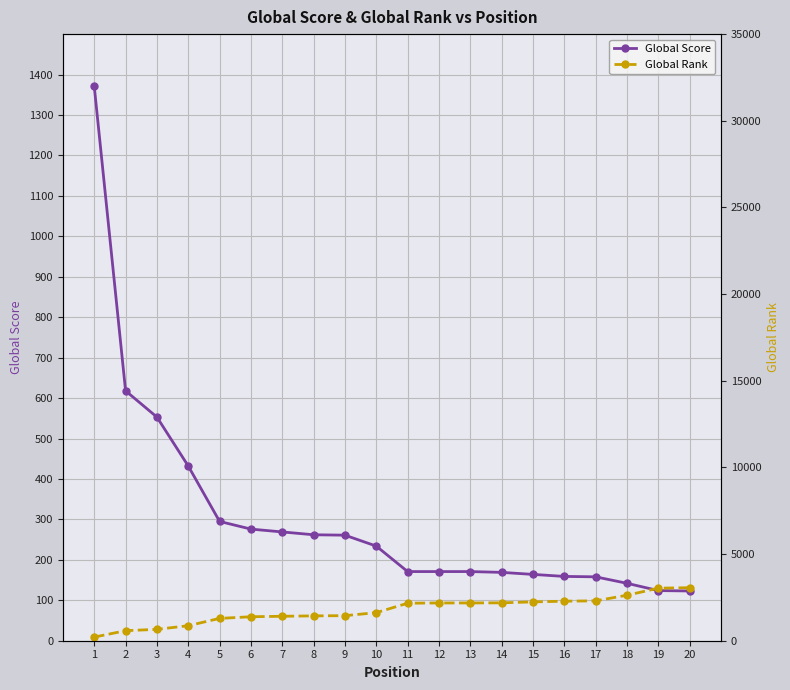

True or false: Global Score has more than 2 points higher than both neighbors.

False